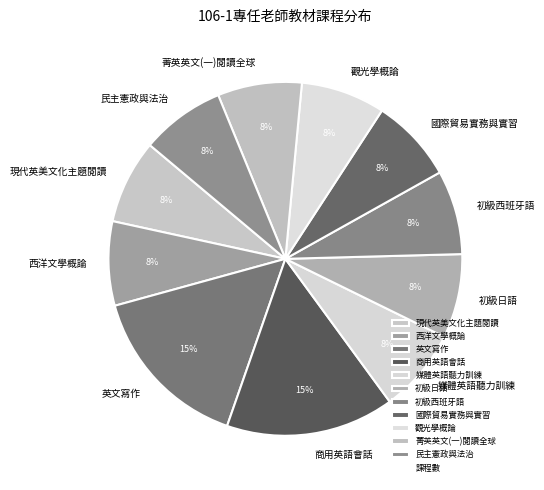

Is it true that 英文寫作 is 24% of the pie?

False